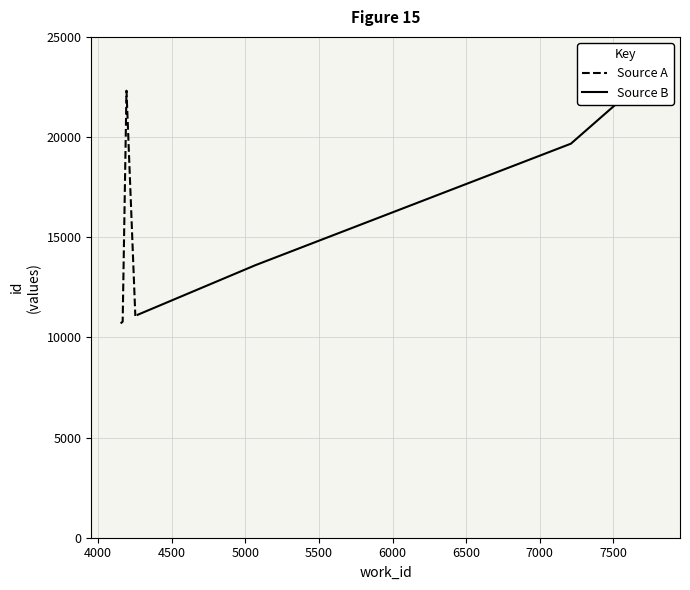

What is the maximum value for Source A?

22313